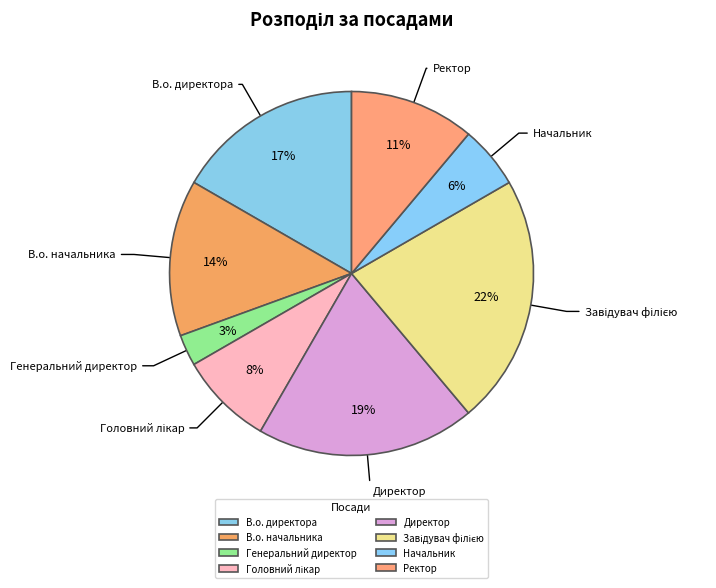

Count the number of slices in the pie.

8